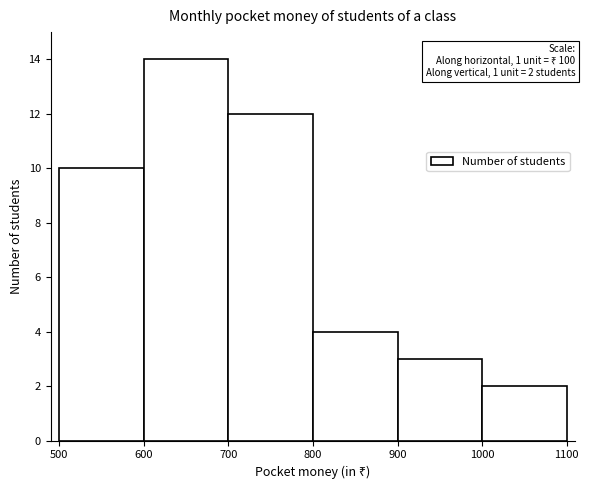

Over which range of the x-axis is the bar tallest?

600 to 700